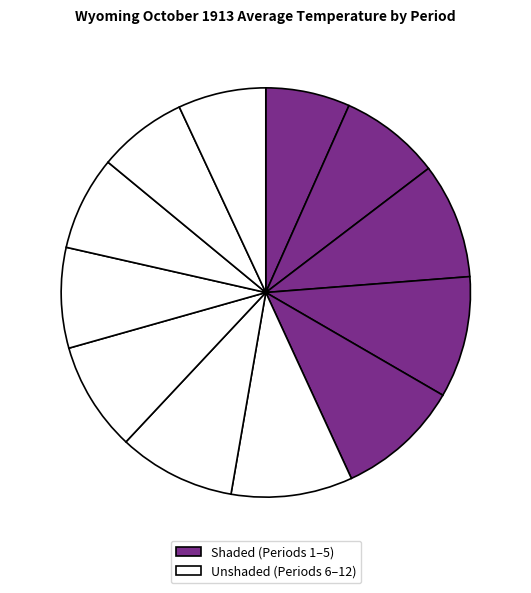

Rank the categories by value from lowest to highest.

1, 12, 11, 10, 9, 2, 8, 3, 7, 6, 4, 5